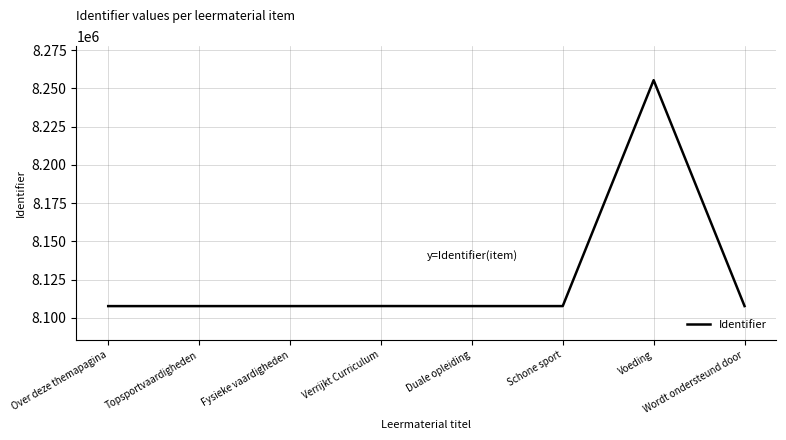

True or false: the data shows 4043530 at Verrijkt Curriculum.

False